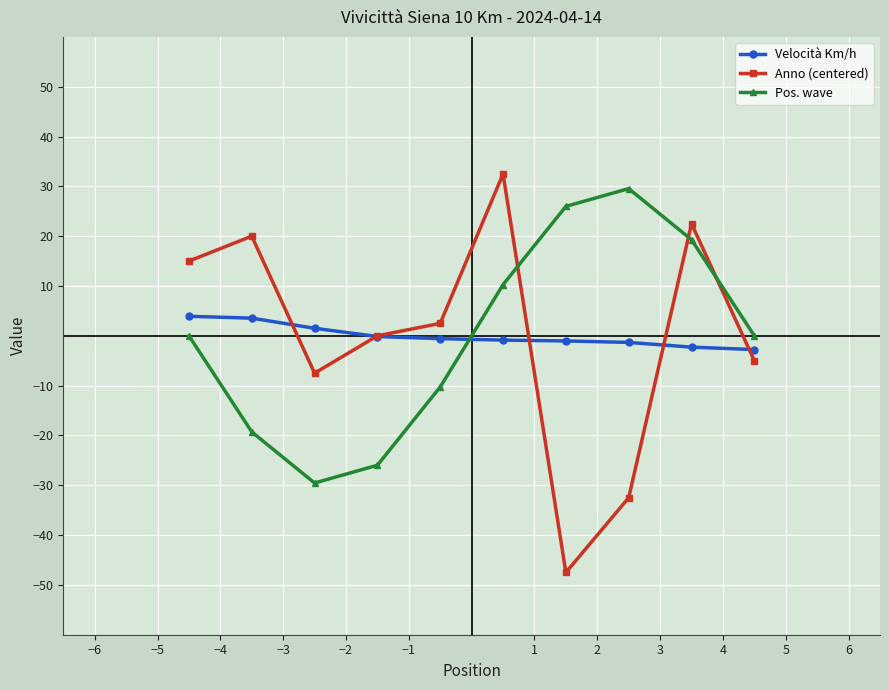

What is the difference between the maximum and minimum values in the Pos. wave series?

59.1